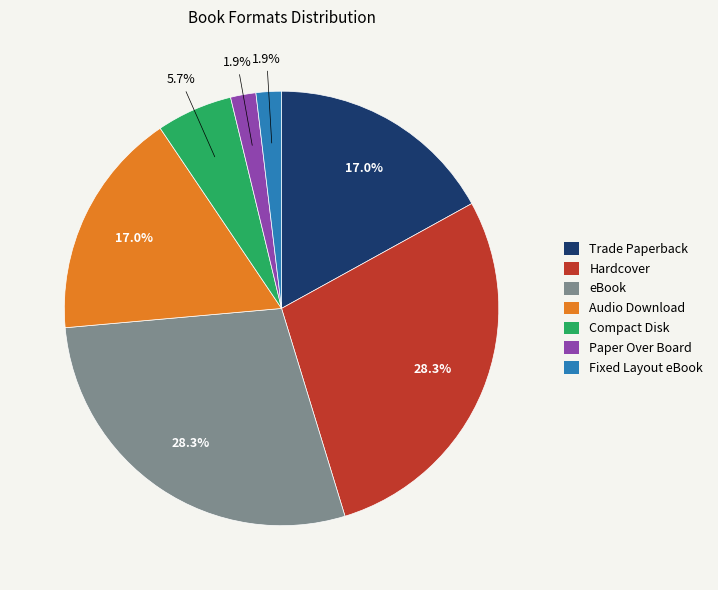

Is it true that Trade Paperback is 17% of the pie?

True